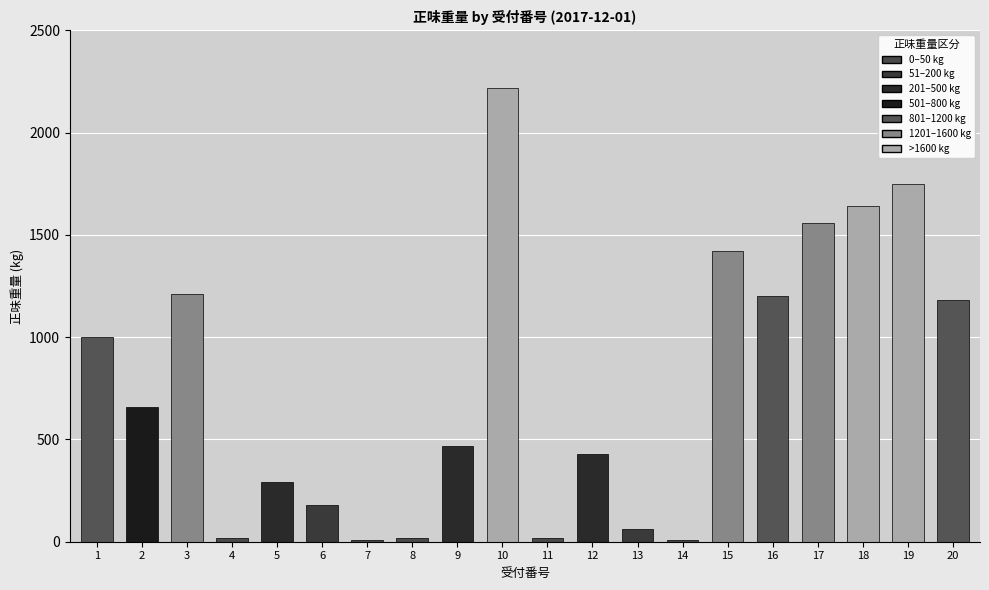

How many distinct data groups are displayed?

1